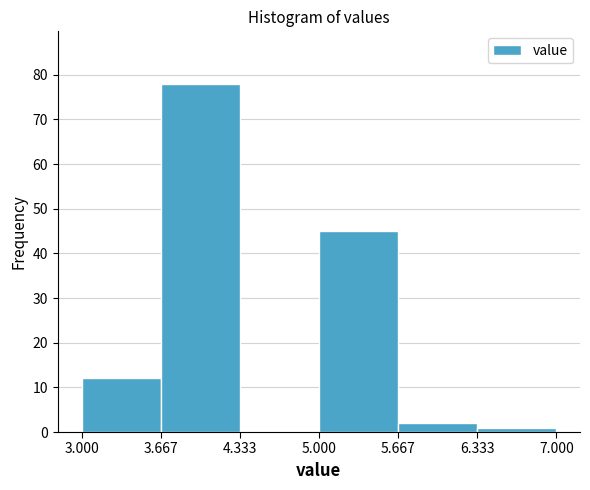

Which range on the x-axis has the tallest bar?

3.667 to 4.333